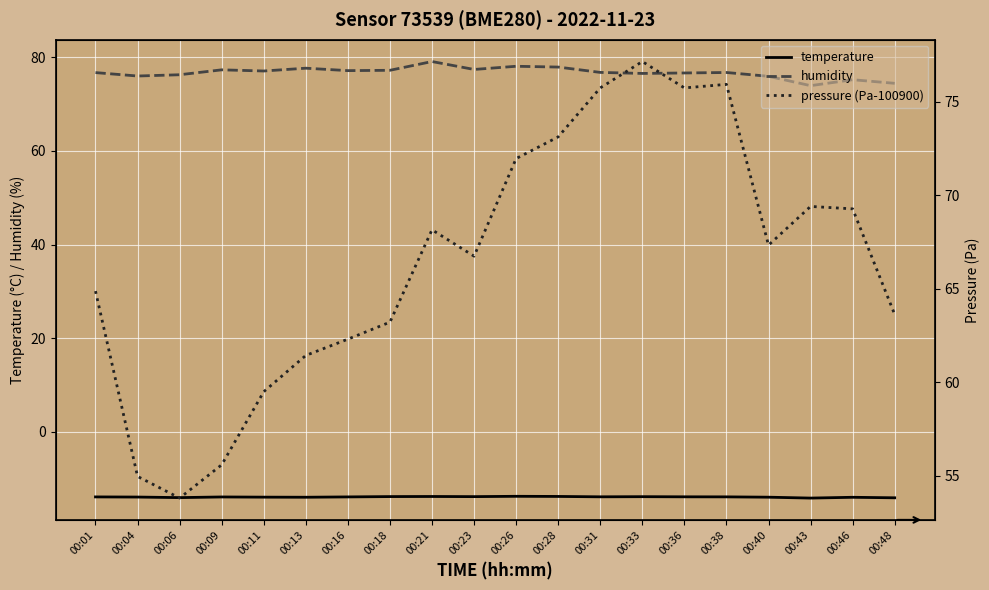

Between 00:09 and 00:38, which series saw the biggest shift?

pressure (Pa-100900)